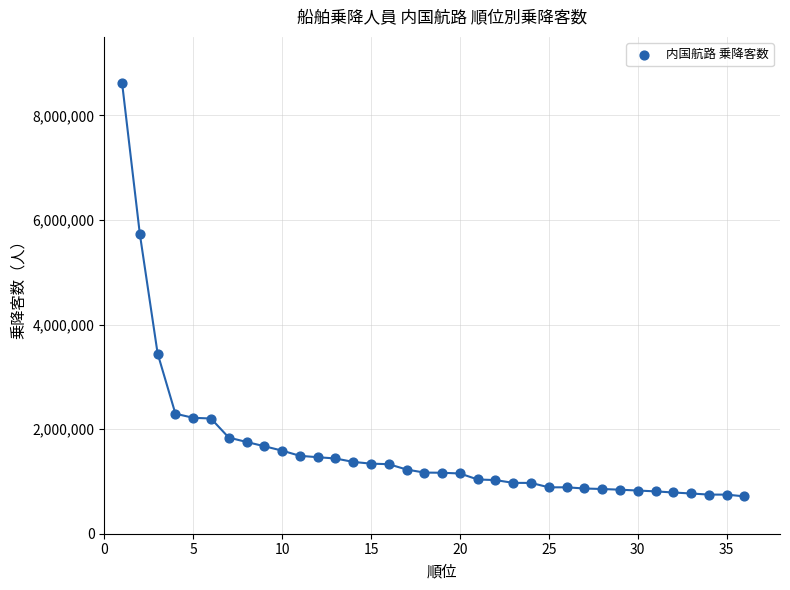

What is the range of X values (max minus min)?

35